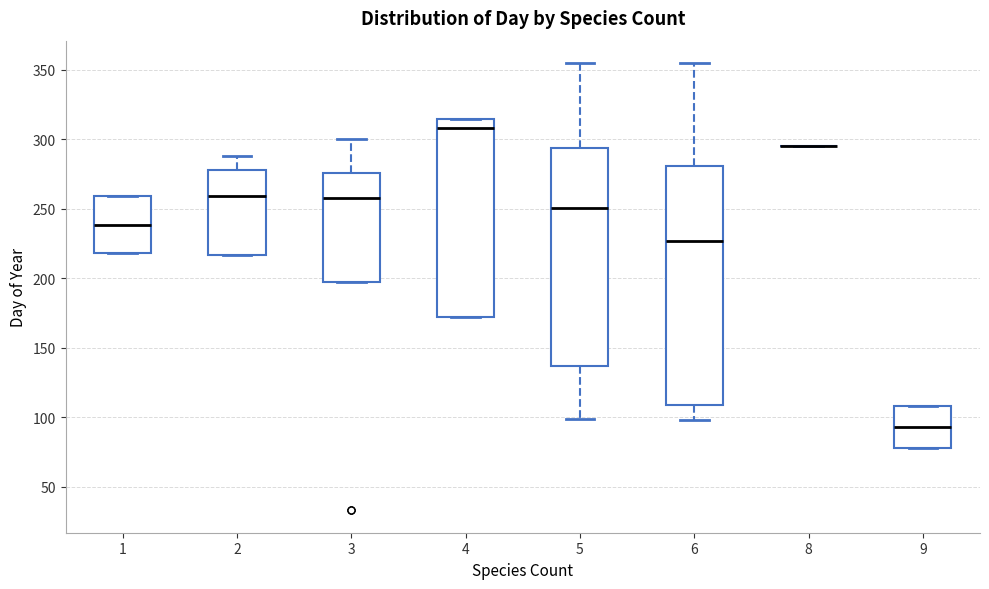

Where does the median line of the box at x = 1 sit on the y-axis? The values are not printed on the chart, so give them approximately, as read against the axis.

240